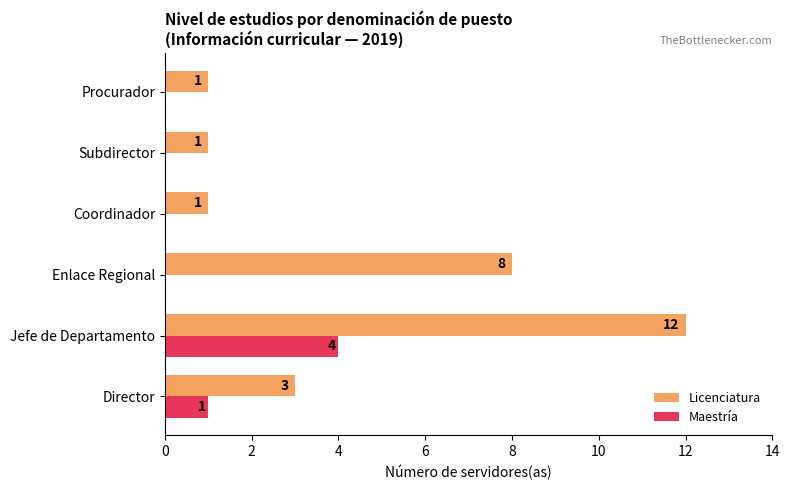

What is the sum of all Maestría values?

5